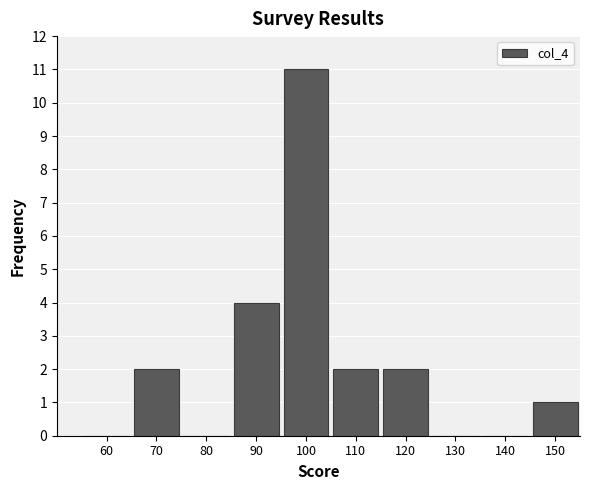

Reading left to right, list all the values displayed in this chart.

60=0	70=2	80=0	90=4	100=11	110=2	120=2	130=0	140=0	150=1